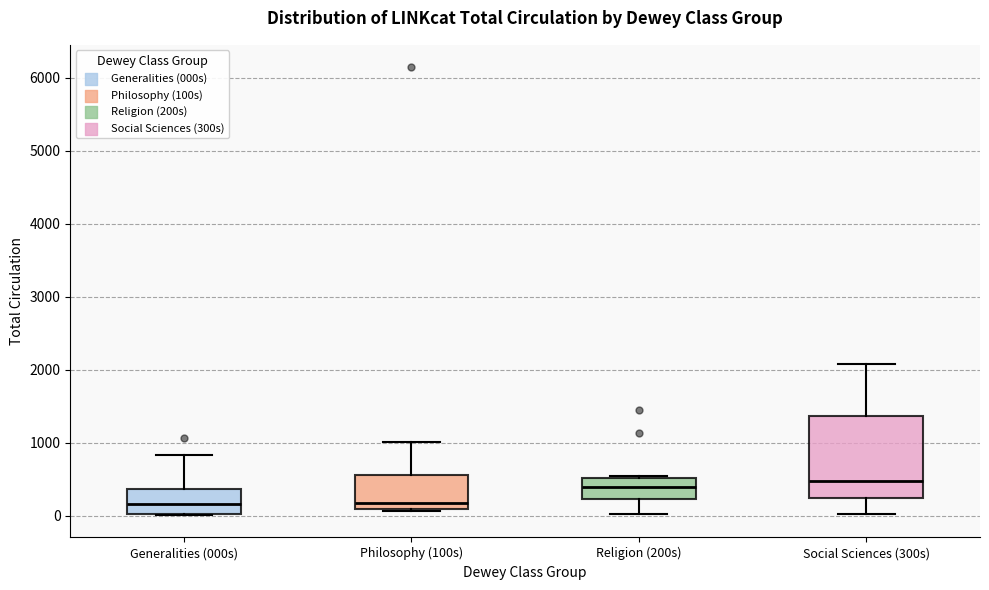

Which box is the tallest, from its lower edge to its upper edge?

Social Sciences (300s)